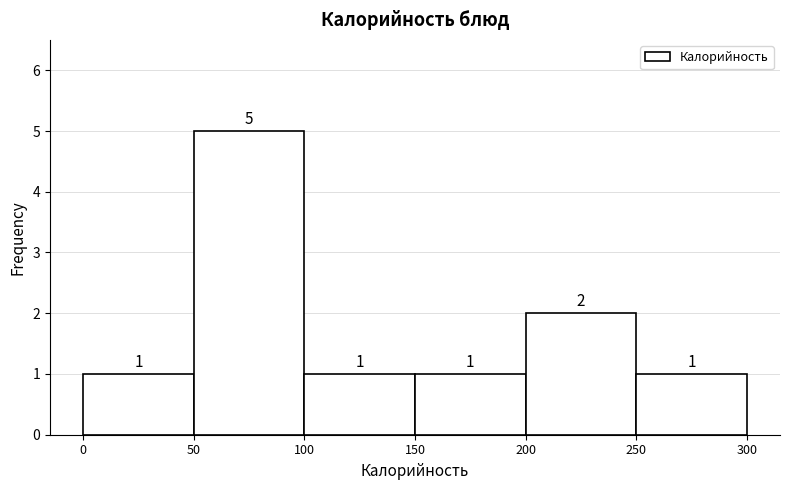

How tall is the bar that spans 200 to 250 on the x-axis?

2